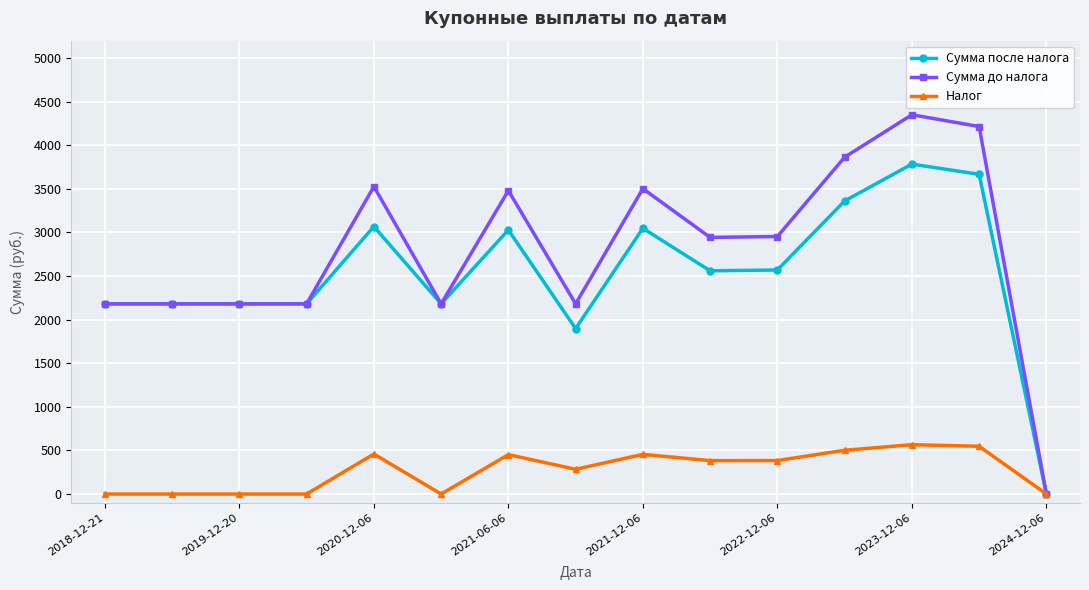

What is the value of the Сумма после налога point at the 2nd from the left?

2181.5